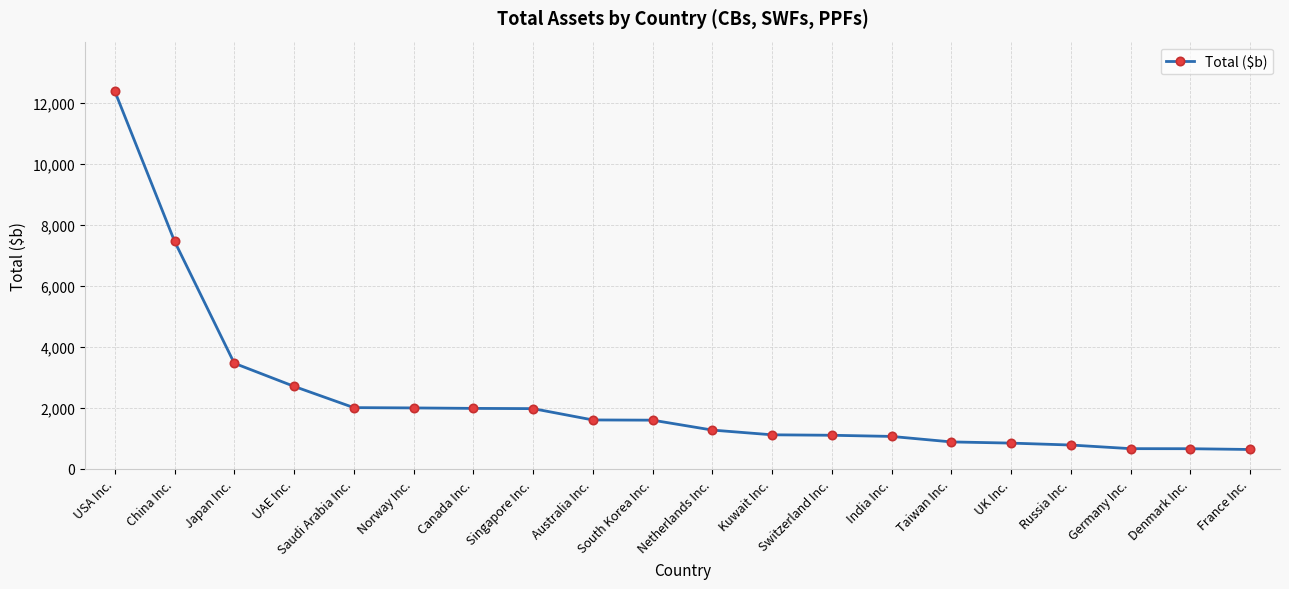

How many lines are shown in the chart?

1